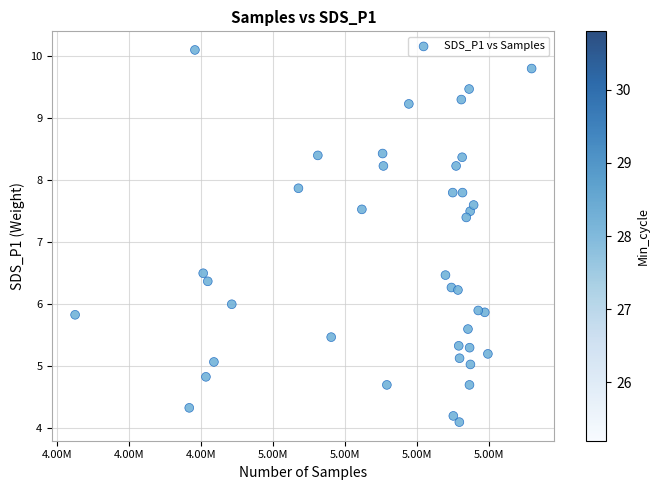

What is the range of X values (max minus min)?

31689.0